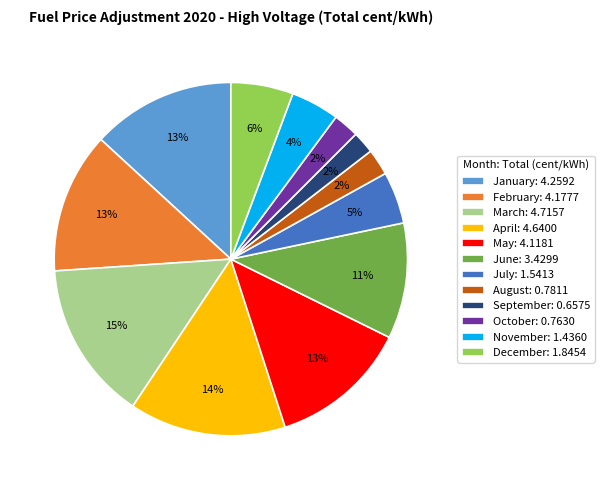

To the nearest percent, what percentage of the pie is April?

14%